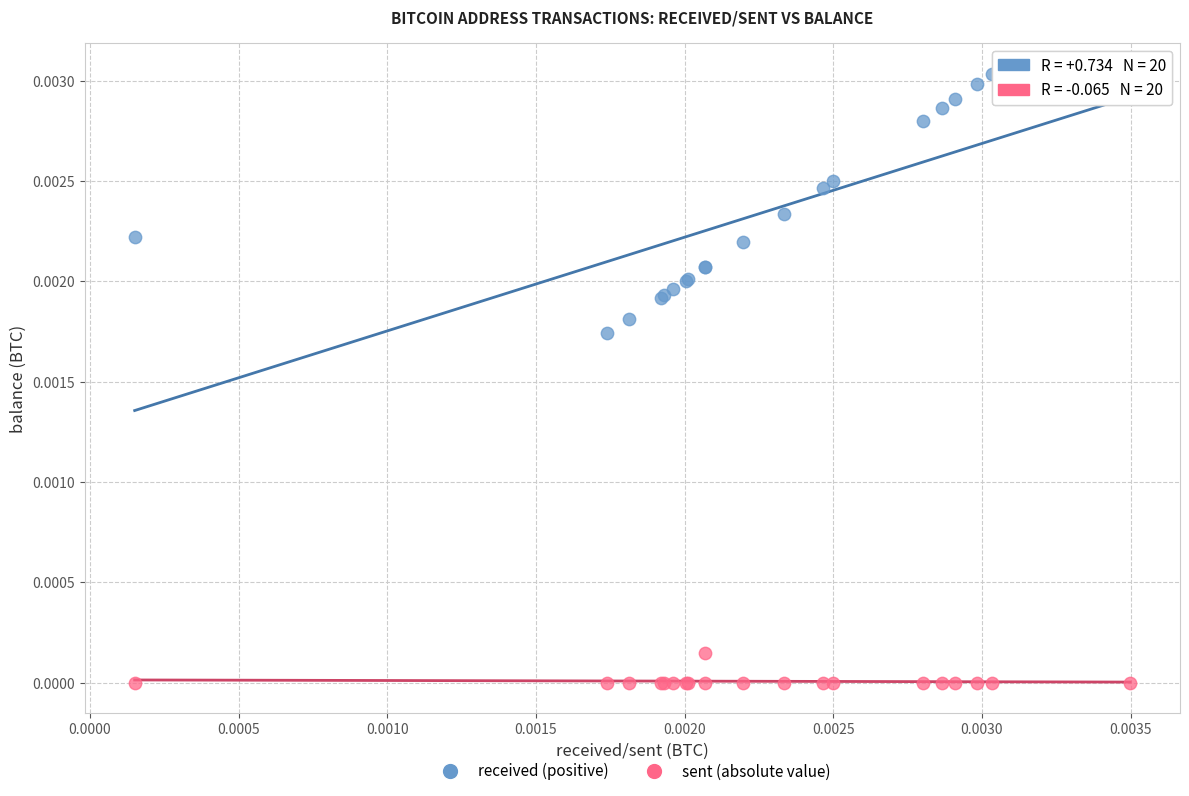

Which series reaches the minimum Y coordinate?

sent (absolute value)